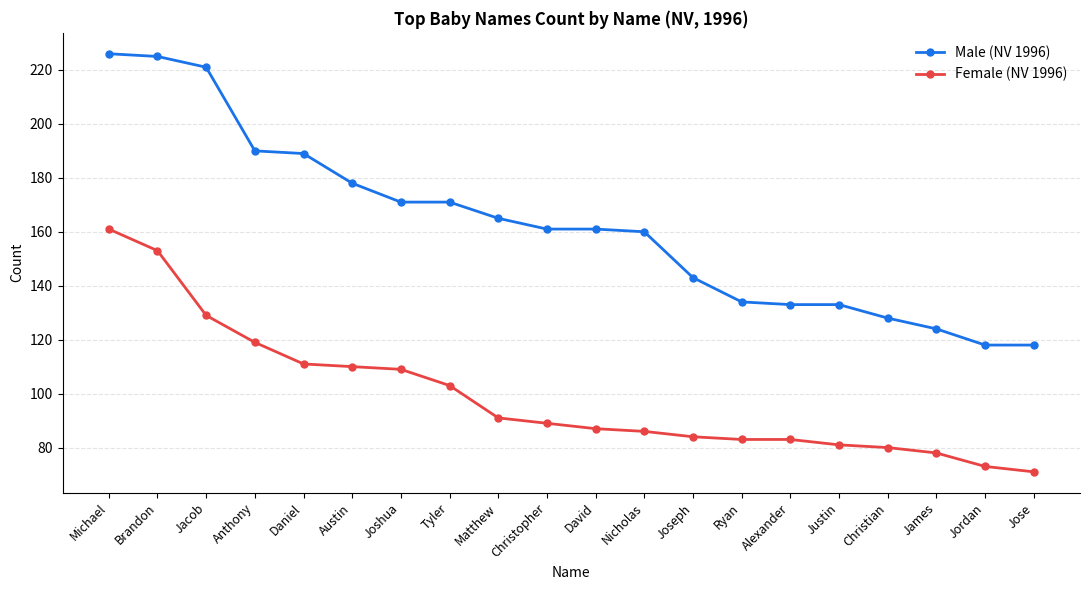

True or false: Female (NV 1996) and Male (NV 1996) cross at least once.

False